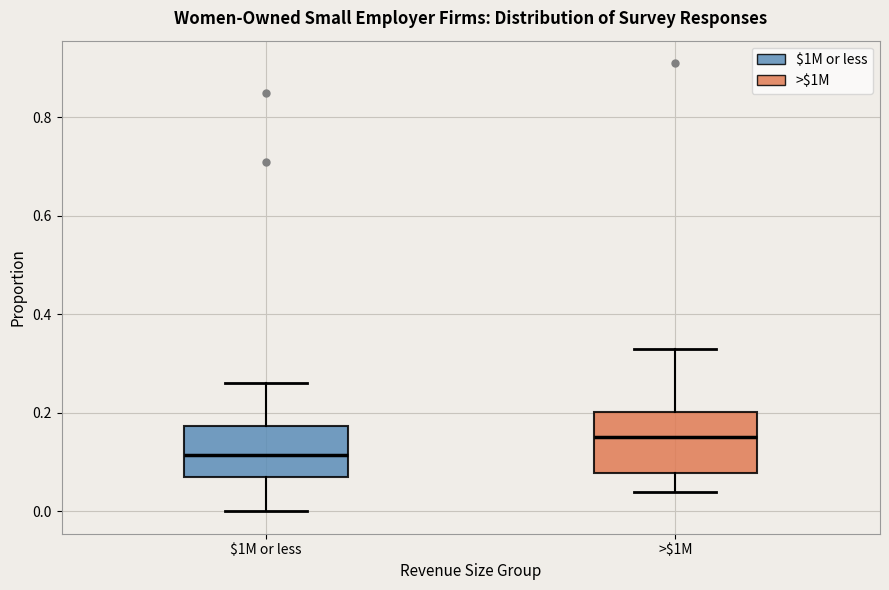

Reading left to right, read every box against the y-axis: the position of its median line, the range the box covers, and the ends of its whiskers. The values are not printed on the chart, so give them approximately, as read against the axis.

$1M or less: median 0.12, box 0.08 to 0.18, whiskers 0.00 to 0.26
>$1M: median 0.16, box 0.08 to 0.20, whiskers 0.04 to 0.34